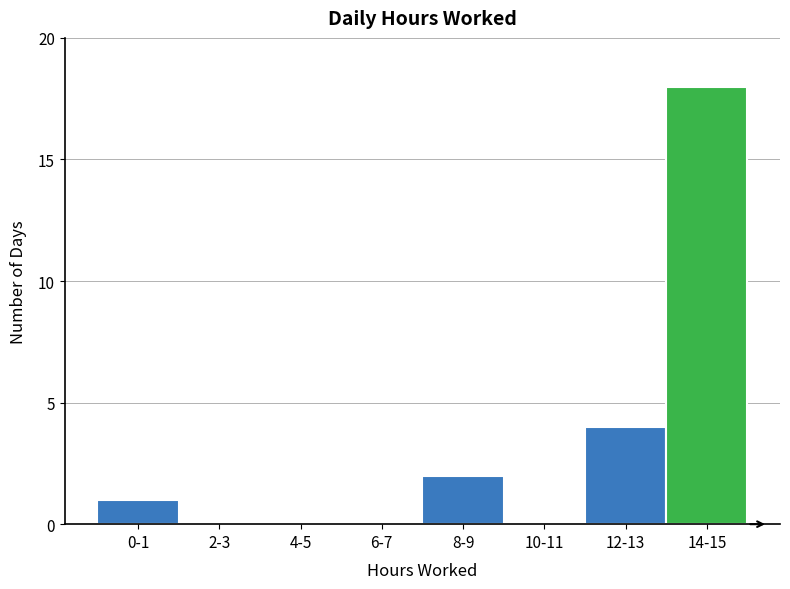

Reading left to right, what are all the values shown in this chart?

0-1=1	2-3=0	4-5=0	6-7=0	8-9=2	10-11=0	12-13=4	14-15=18